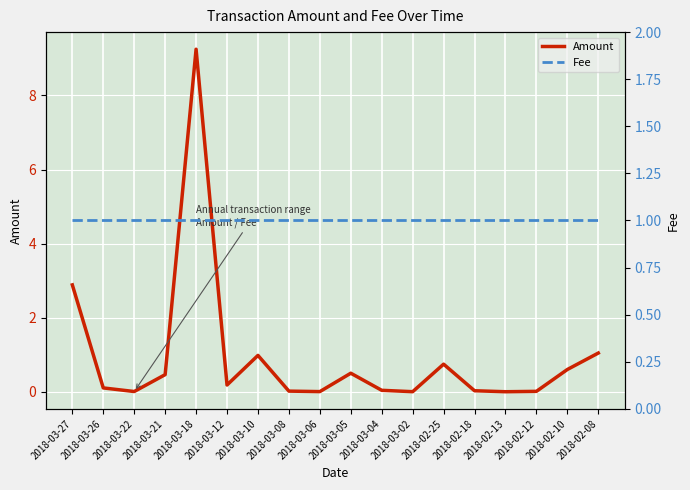

What is the value of the Fee point at the 5th from the left?

1.0